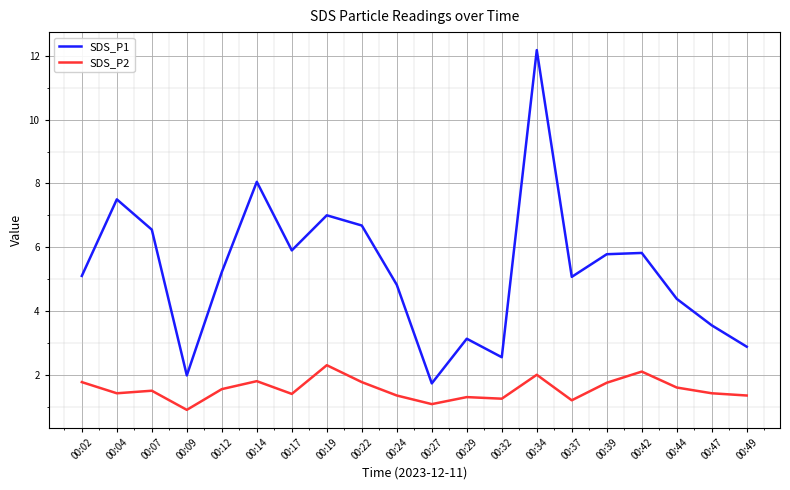

What is the maximum value shown in the chart?

12.2